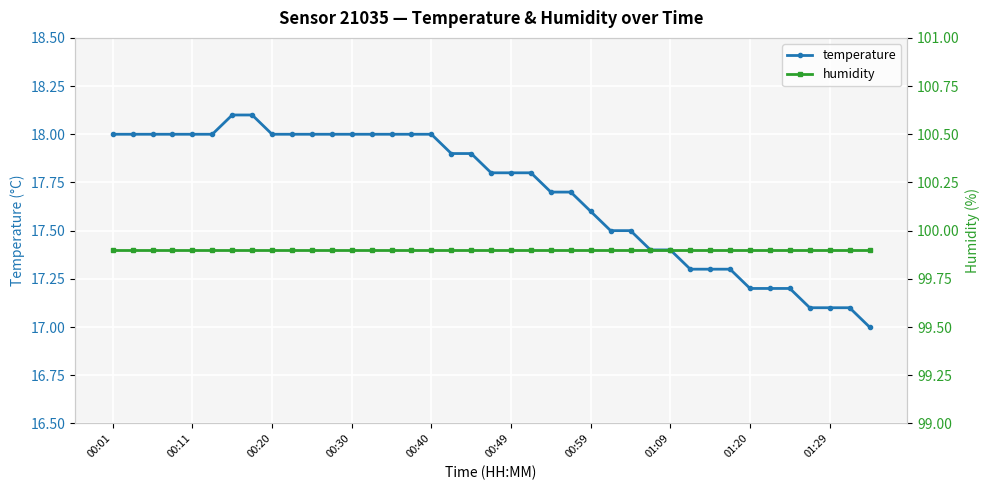

How many values in the temperature series exceed 17?

38